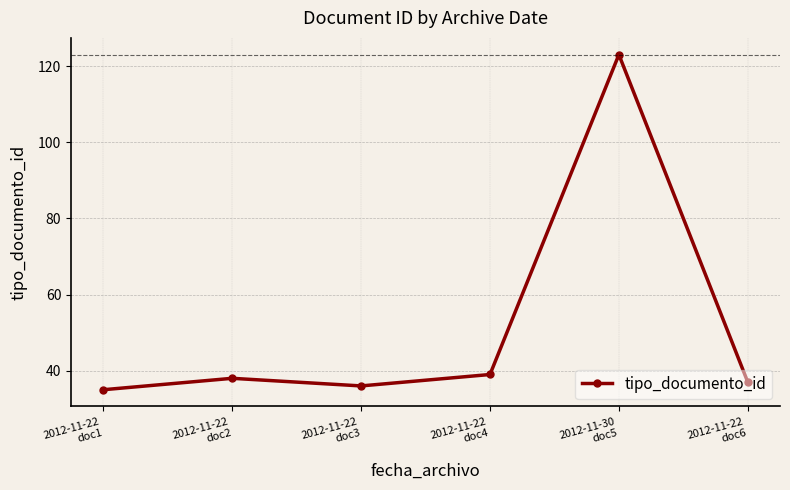

How many points are lower than both their immediate neighbors (excluding endpoints)?

1